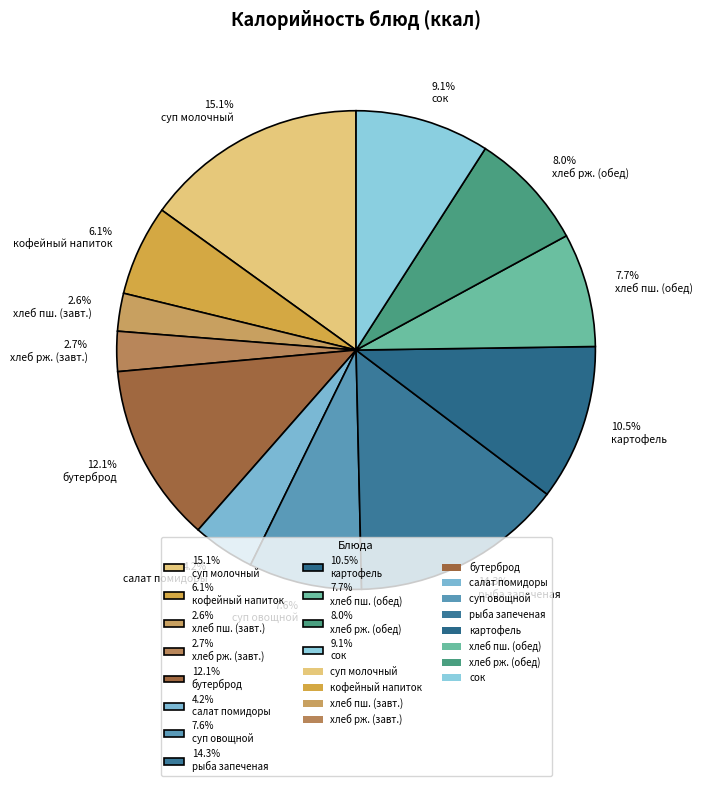

How much of the chart is everything except 8.0% хлеб рж. (обед)?

92.0%